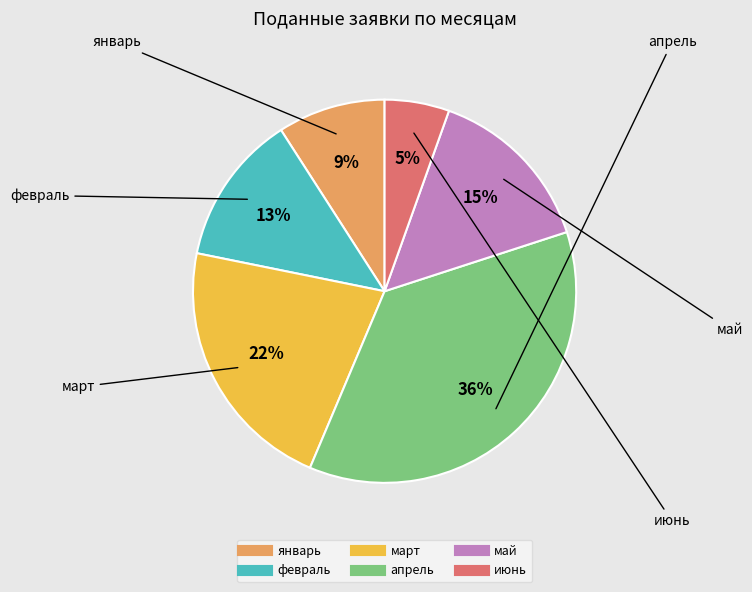

What percentage is the март slice, to the nearest percent?

22%